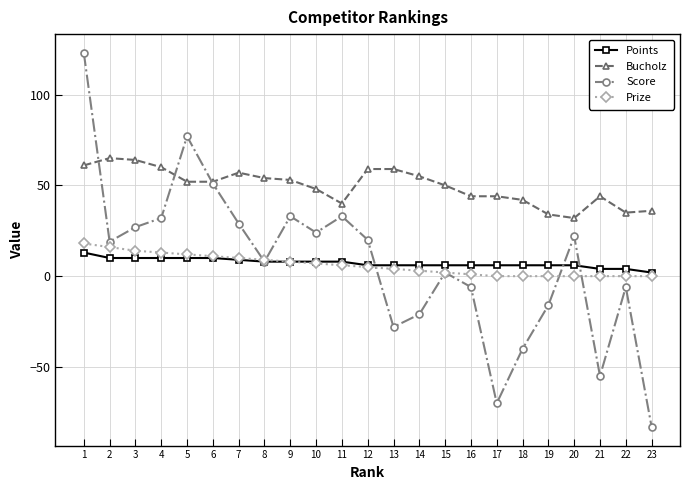

What is the greatest value displayed?

123